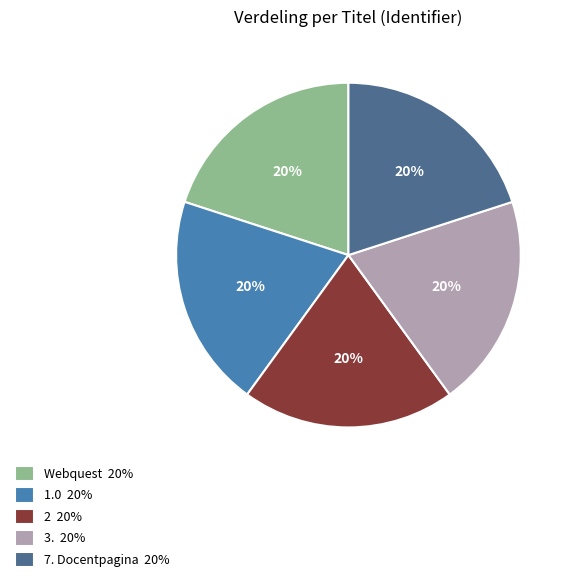

Is there any slice that represents more than half of the pie?

No